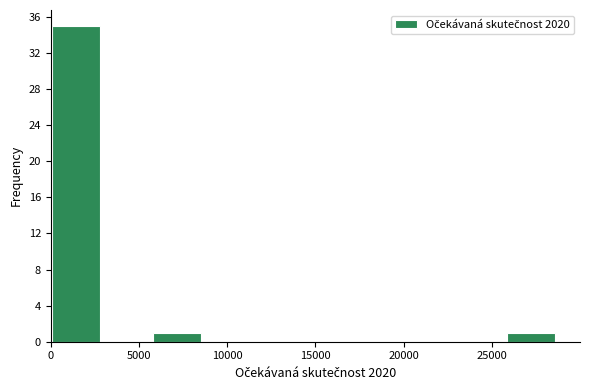

How tall is the bar that spans 26000 to 28500 on the x-axis? Neither the bar edges nor the heights are printed on the chart, so give them approximately, as read against the axes.

1